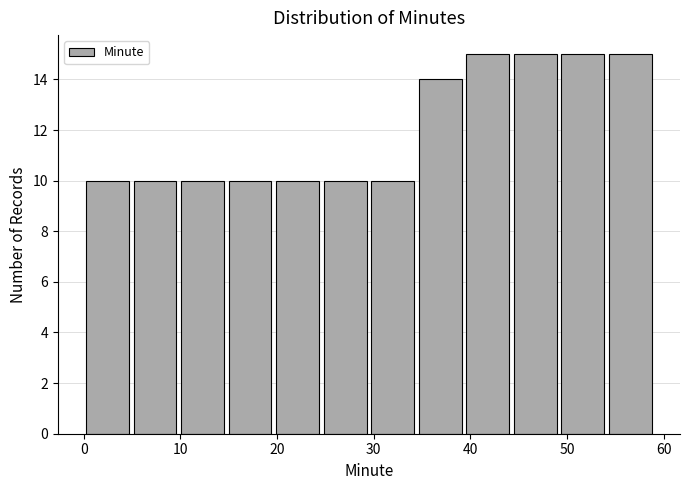

Reading left to right, transcribe this chart: for each bar, give the range it covers on the x-axis and its height. Neither the bar edges nor the heights are printed on the chart, so give them approximately, as read against the axes.

0 to 5: 10
5 to 10: 10
10 to 15: 10
15 to 20: 10
20 to 25: 10
25 to 30: 10
30 to 34: 10
34 to 39: 14
39 to 44: 15
44 to 49: 15
49 to 54: 15
54 to 59: 15